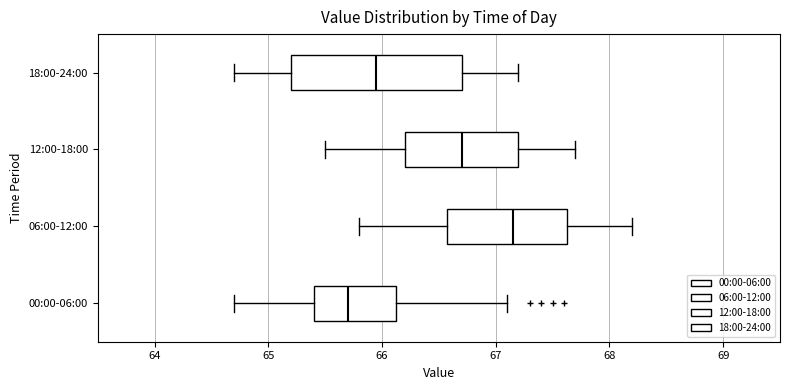

Reading bottom to top, read every box against the x-axis: the position of its median line, the range the box covers, and the ends of its whiskers. The values are not printed on the chart, so give them approximately, as read against the axis.

00:00-06:00: median 65.7, box 65.4 to 66.1, whiskers 64.7 to 67.1
06:00-12:00: median 67.2, box 66.6 to 67.6, whiskers 65.8 to 68.2
12:00-18:00: median 66.7, box 66.2 to 67.2, whiskers 65.5 to 67.7
18:00-24:00: median 66.0, box 65.2 to 66.7, whiskers 64.7 to 67.2